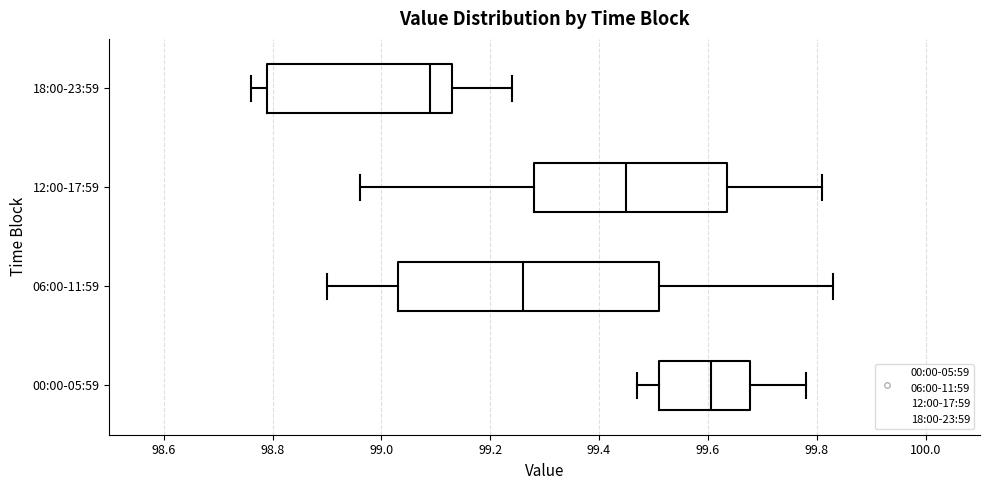

Comparing the boxes themselves (not the whiskers), which one is the widest?

06:00-11:59